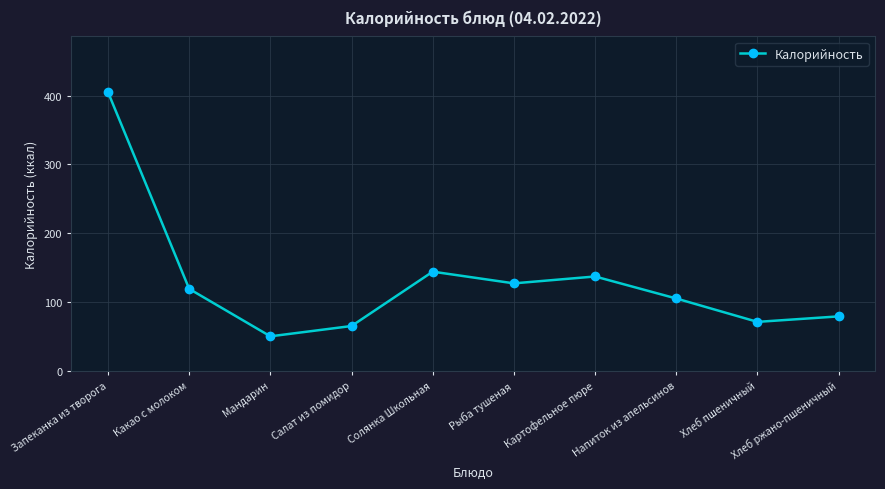

What is the difference between the values at Картофельное пюре and Мандарин?

87